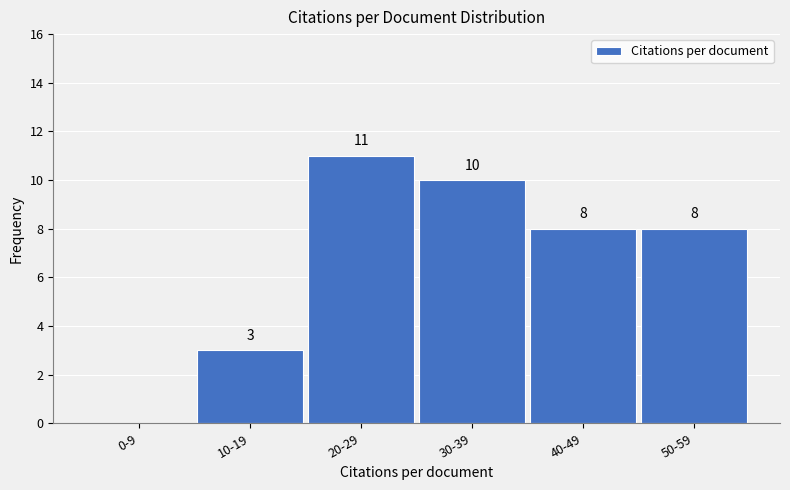

Reading left to right, extract all data points from this chart.

0-9=0	10-19=3	20-29=11	30-39=10	40-49=8	50-59=8